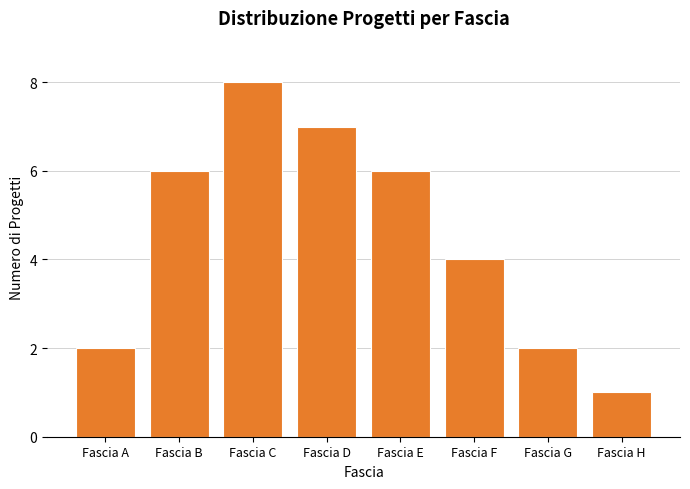

Reading left to right, list all the values displayed in this chart.

2	6	8	7	6	4	2	1